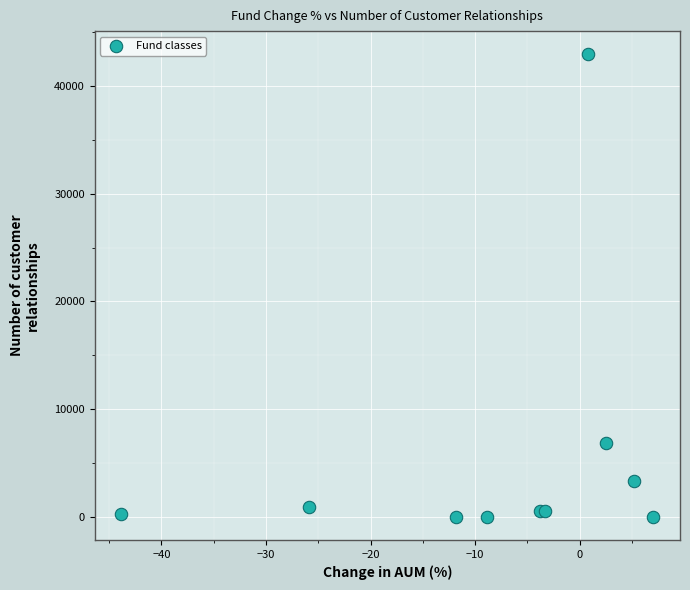

What Y value in the scatter plot is closest to 21469?

6843